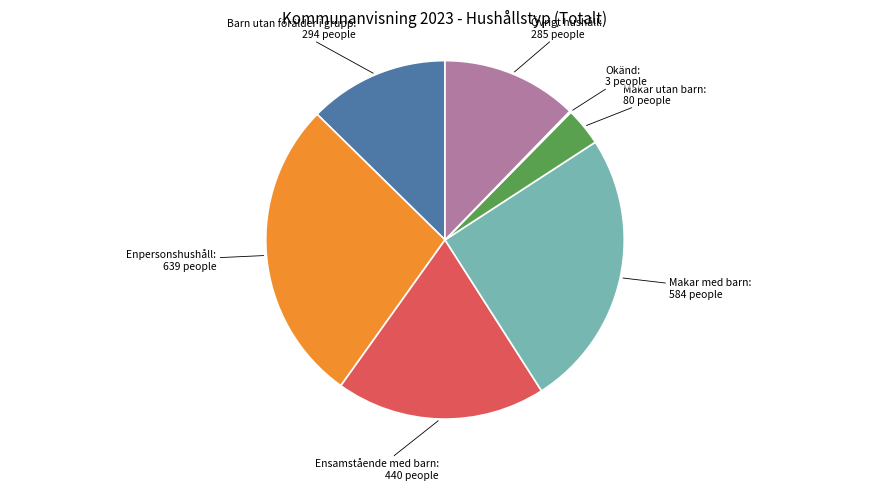

Combined, do Övrigt hushåll and Enpersonshushåll account for over 50%?

No